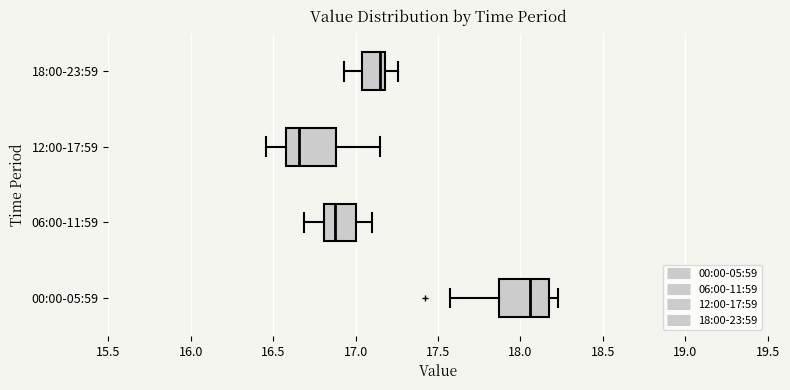

Where is the right edge of the box for 18:00-23:59 on the x-axis? The values are not printed on the chart, so give them approximately, as read against the axis.

17.20